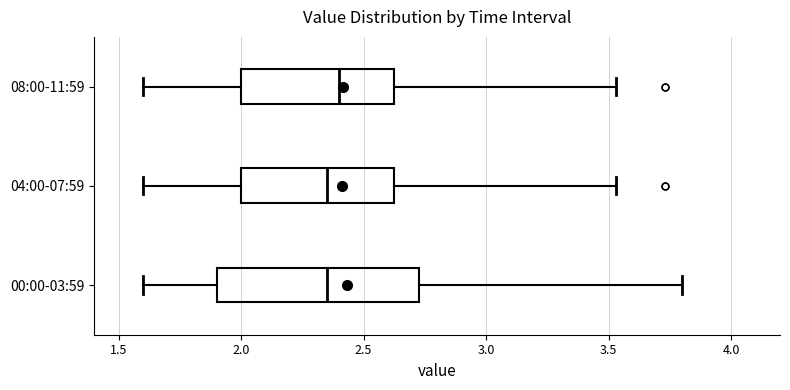

Reading bottom to top, read every box against the x-axis: the position of its median line, the range the box covers, and the ends of its whiskers. The values are not printed on the chart, so give them approximately, as read against the axis.

00:00-03:59: median 2.35, box 1.90 to 2.75, whiskers 1.60 to 3.80
04:00-07:59: median 2.35, box 2.00 to 2.65, whiskers 1.60 to 3.55
08:00-11:59: median 2.40, box 2.00 to 2.65, whiskers 1.60 to 3.55